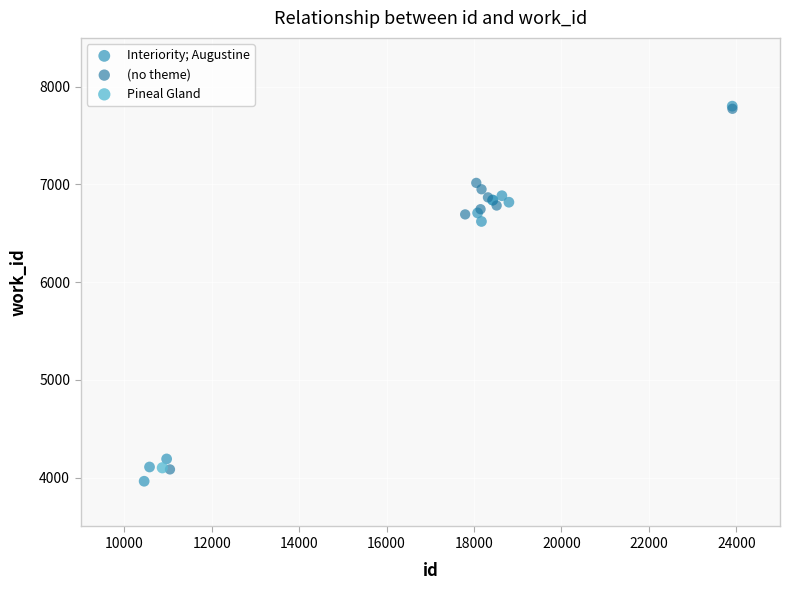

What are all the series names shown in the legend?

Interiority; Augustine, (no theme), Pineal Gland